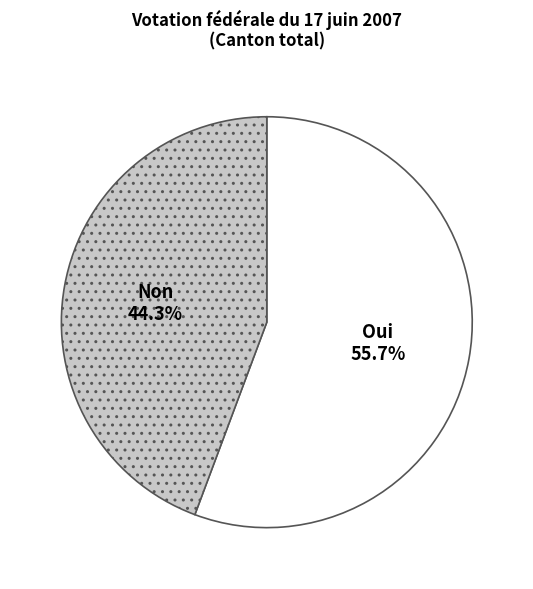

What is the ratio of the value at Oui to the value at Non?

1.3